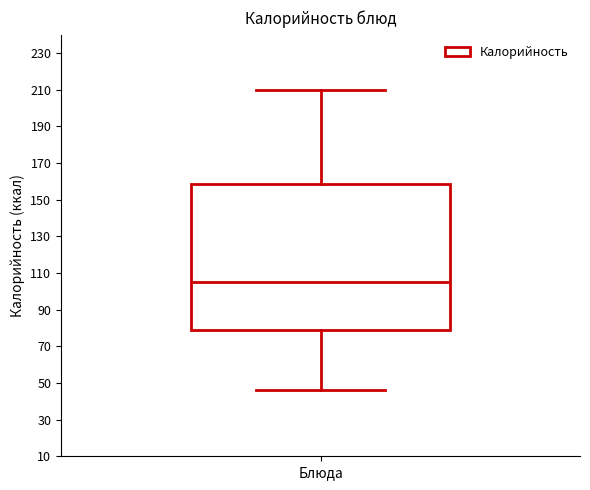

Where is the upper edge of the box for Блюда on the y-axis? The values are not printed on the chart, so give them approximately, as read against the axis.

158